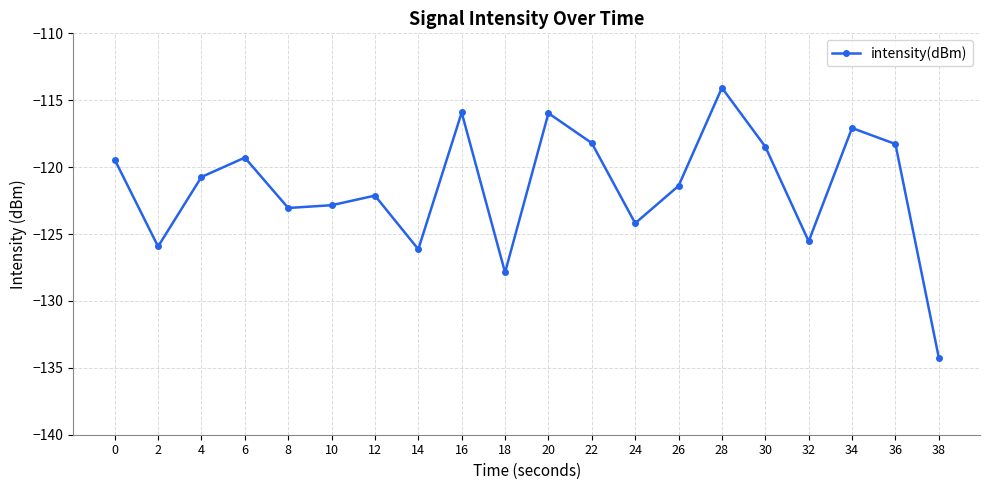

Between 2 and 12, which is larger?

12